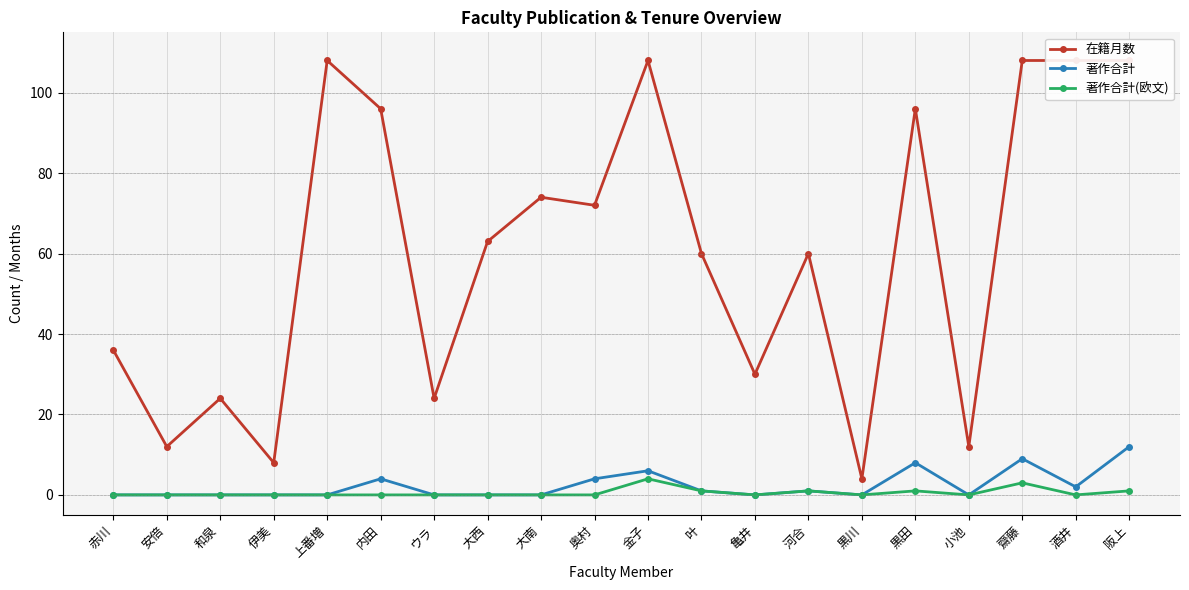

What is the label of the 3rd point from the left?

和泉